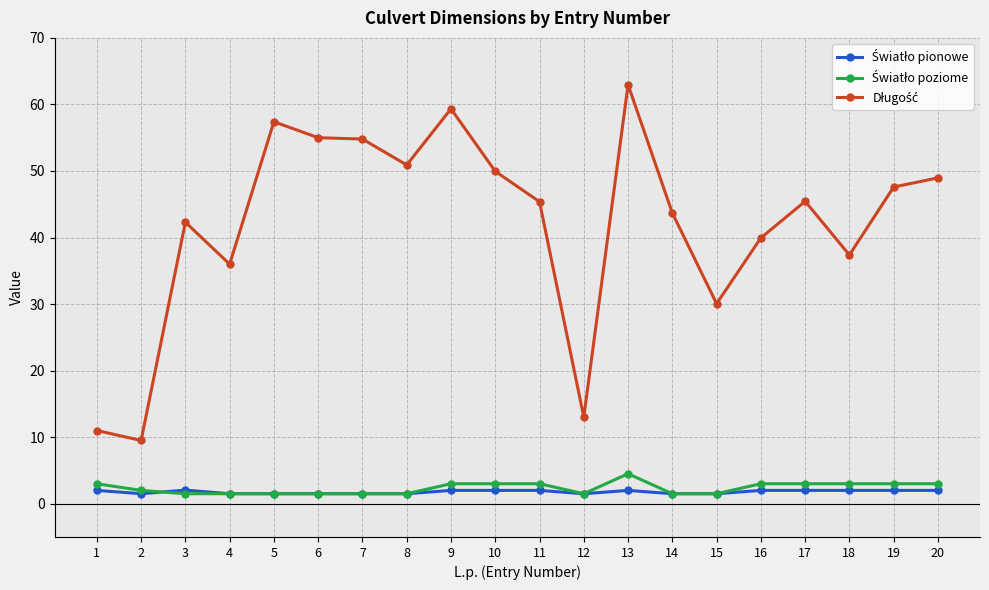

What is the spread (max minus min) of values at 6?

53.5